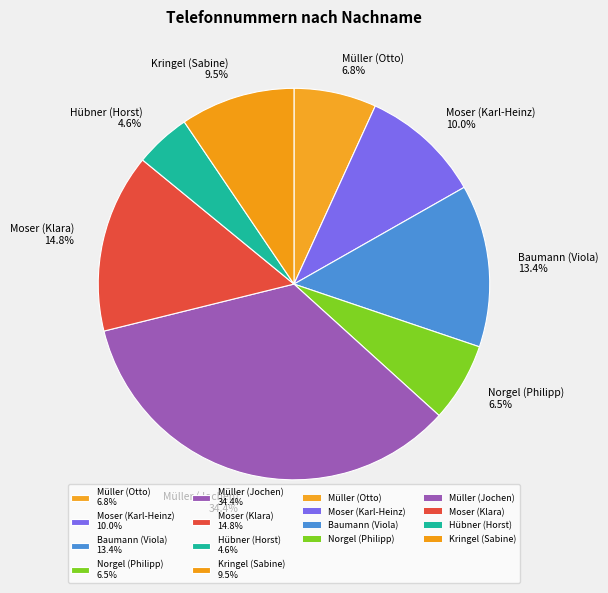

To the nearest percent, what is the combined percentage of Moser (Karl-Heinz) and Müller (Otto)?

17%